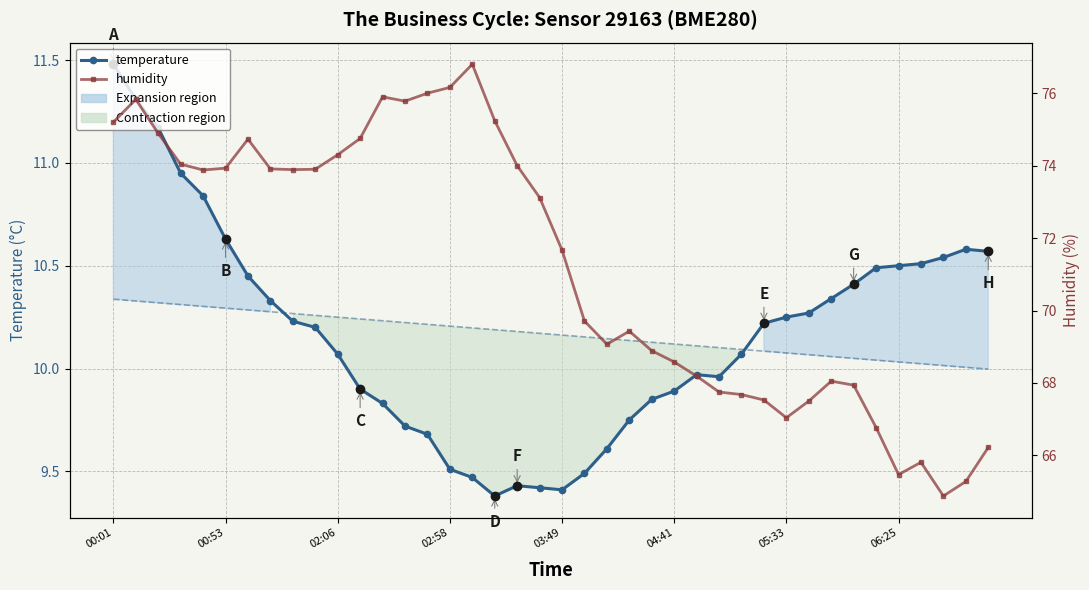

List the series in order of their peak value, highest first.

humidity, temperature